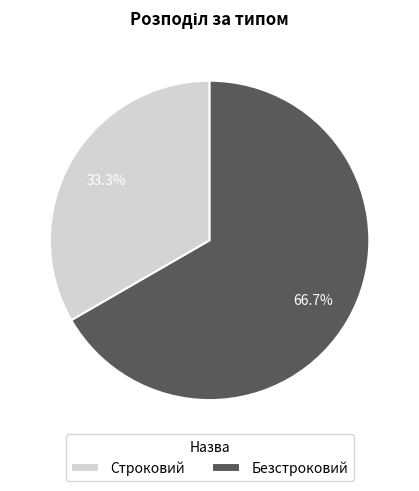

Does Безстроковий account for over 50% of the chart?

Yes